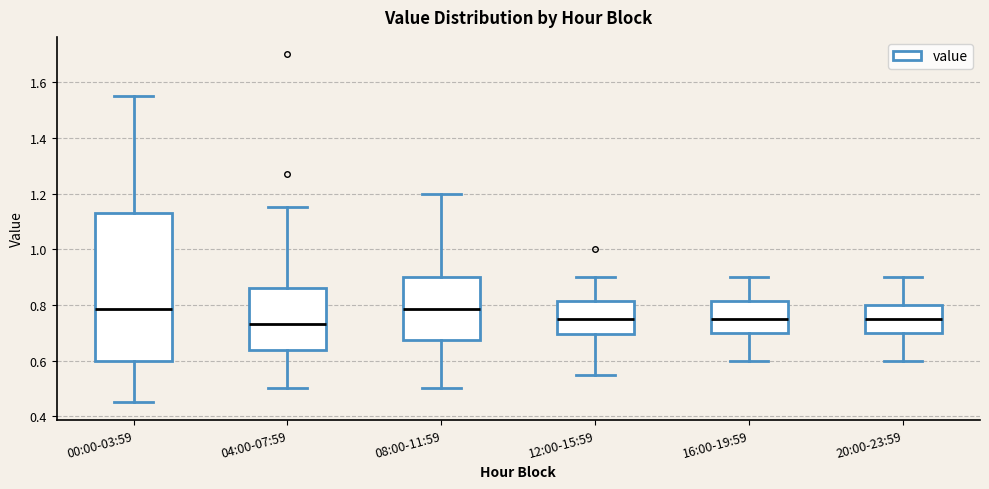

Which box's median line is the lowest?

04:00-07:59